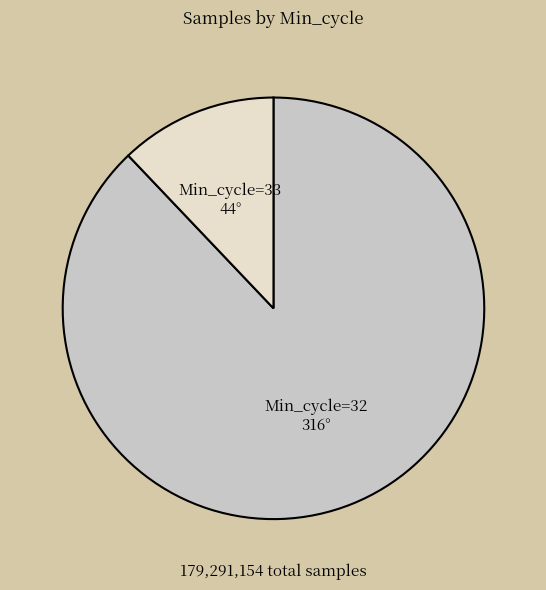

Is there a majority slice in this chart?

Yes